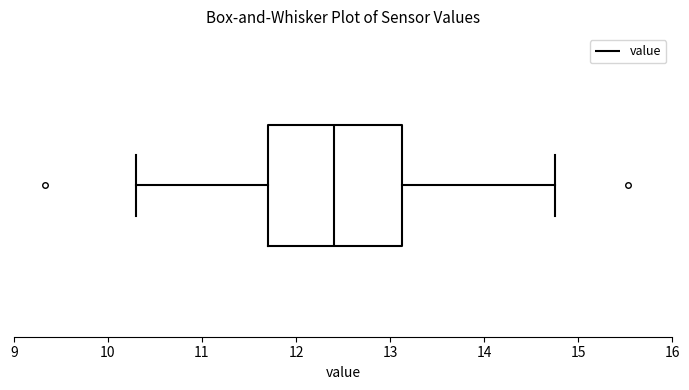

Transcribe this box plot: give where the median line is, the range the box spans, and where the two whiskers end, as read against the x-axis. The values are not printed on the chart, so give them approximately, as read against the axis.

median 12.4, box 11.7 to 13.1, whiskers 10.3 to 14.8